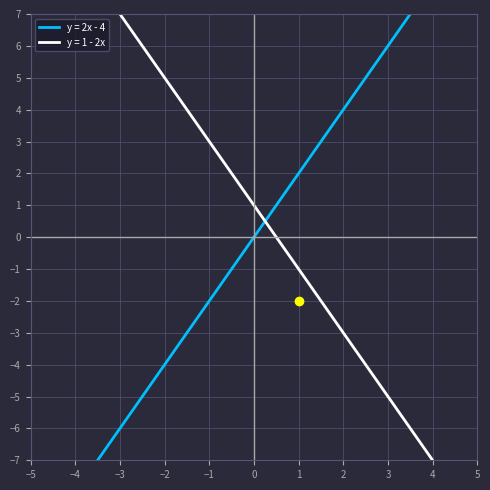

Between -2 and 0, which series saw the biggest shift?

y = 2x - 4